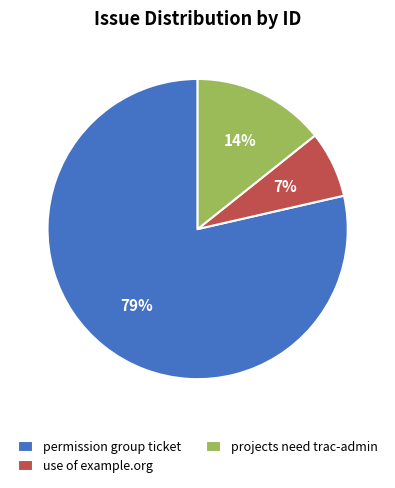

True or false: use of example.org accounts for 7% of the total.

True